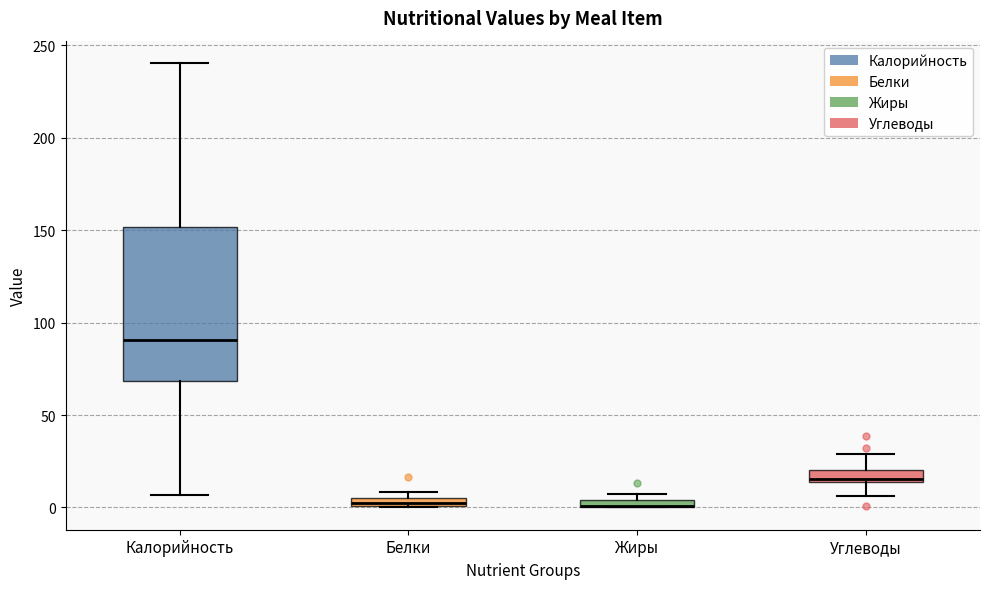

Comparing the boxes themselves (not the whiskers), which one is the tallest?

Калорийность